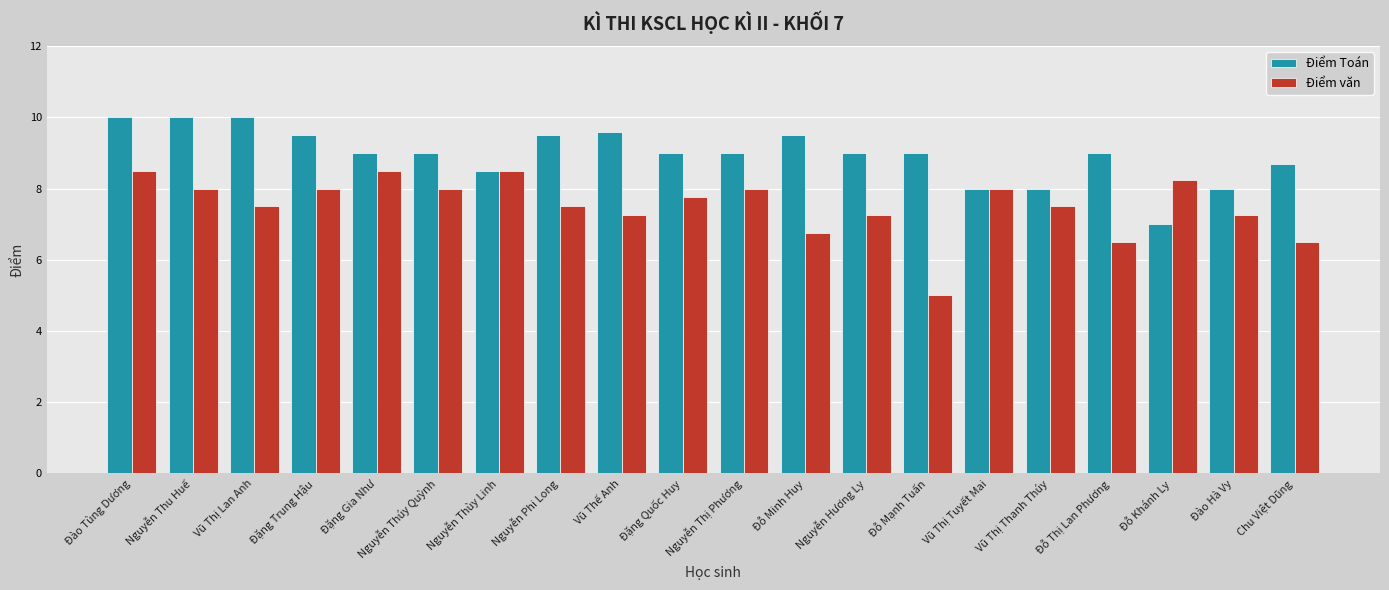

Is it true that Điểm văn equals 7.2 at Vũ Thế Anh?

True